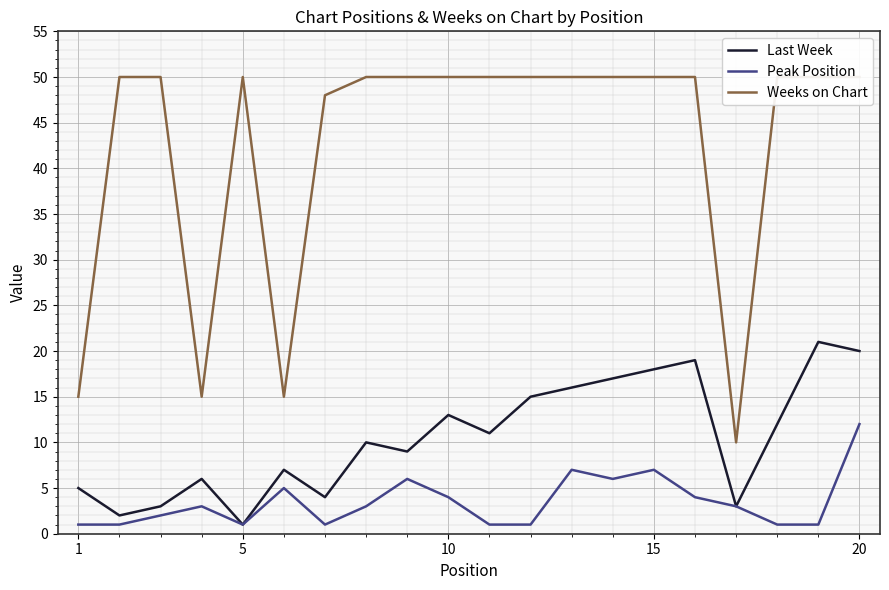

What is the value of the Weeks on Chart point at the 13th from the left?

50